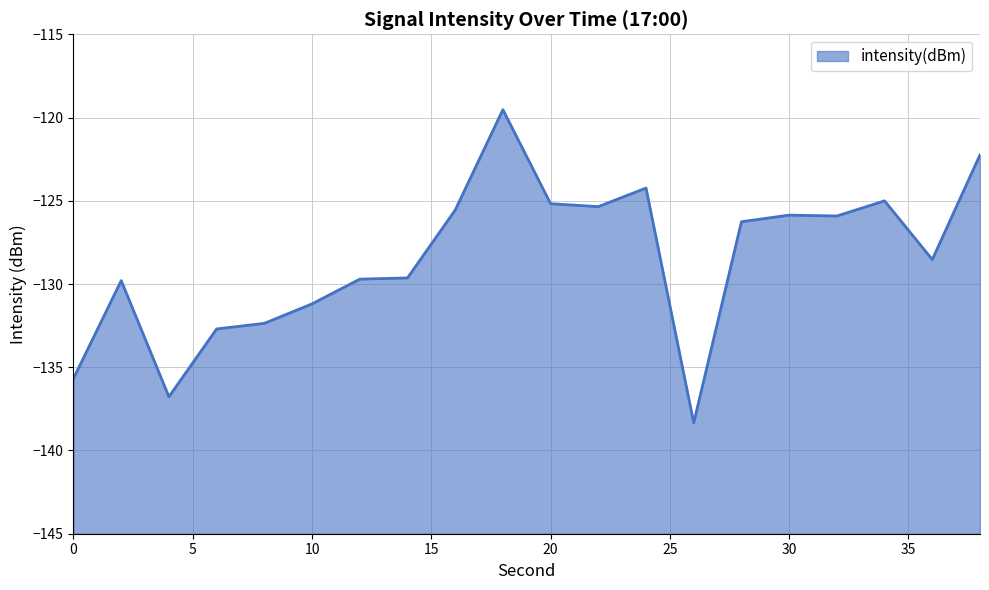

What is the difference between the second highest and minimum values?

16.1